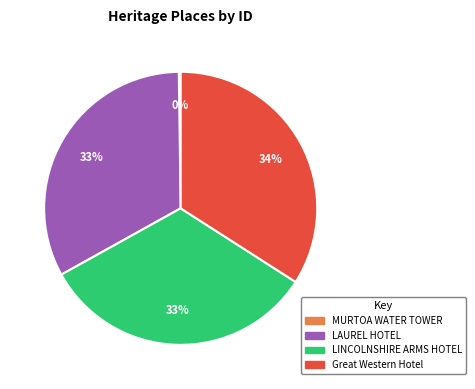

To the nearest percent, what is the difference between the largest and smallest slice percentages?

34%